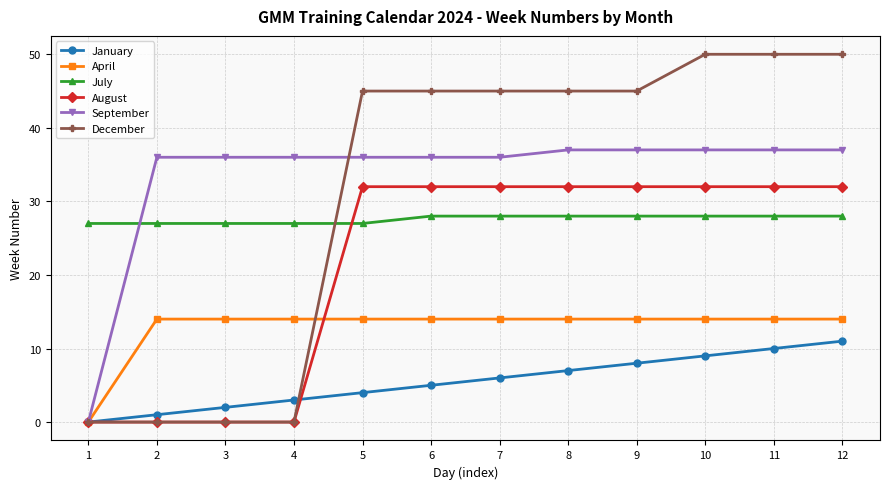

Reading left to right, list all the values displayed in this chart.

January: 0	1	2	3	4	5	6	7	8	9	10	11
April: 0	14	14	14	14	14	14	14	14	14	14	14
July: 27	27	27	27	27	28	28	28	28	28	28	28
August: 0	0	0	0	32	32	32	32	32	32	32	32
September: 0	36	36	36	36	36	36	37	37	37	37	37
December: 0	0	0	0	45	45	45	45	45	50	50	50